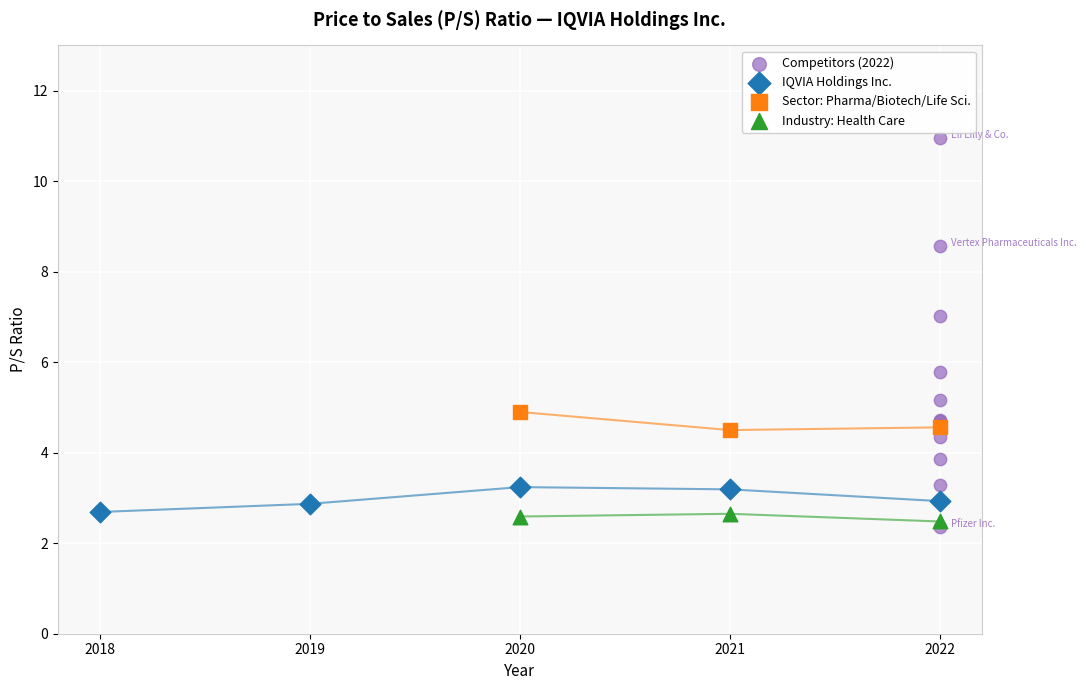

Which series contains the highest Y value?

Competitors (2022)